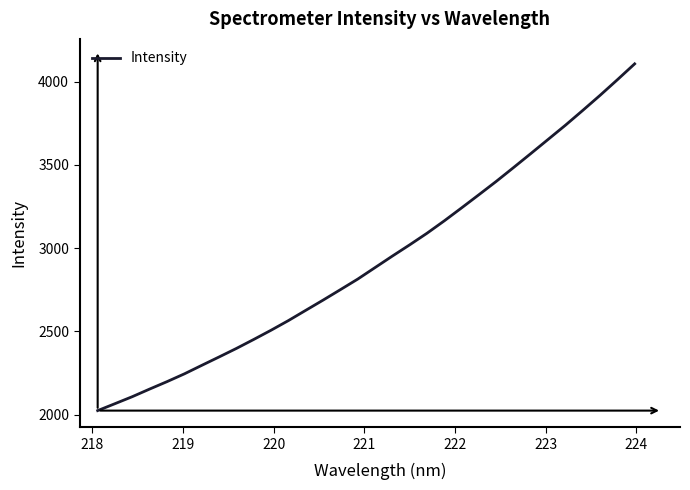

How many values exceed 2882?

16